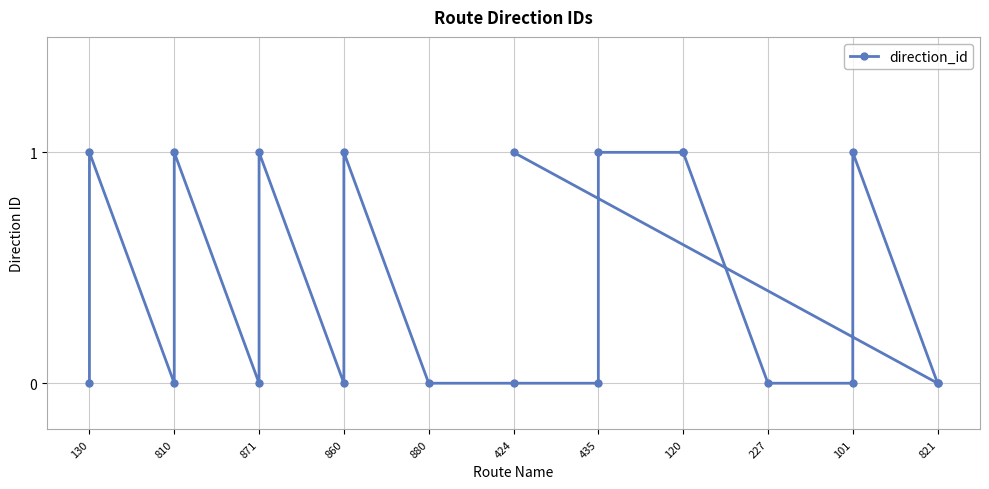

What is the difference between the maximum and minimum values?

1